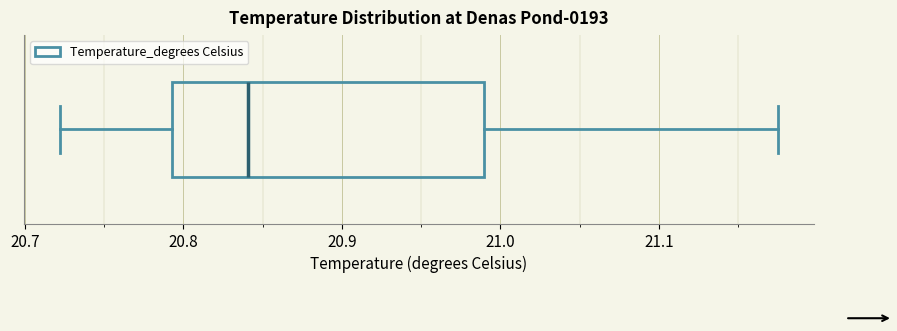

Read this box plot against the x-axis: the position of the median line, the range covered by the box, and the ends of both whiskers. The values are not printed on the chart, so give them approximately, as read against the axis.

median 20.84, box 20.79 to 20.99, whiskers 20.72 to 21.18